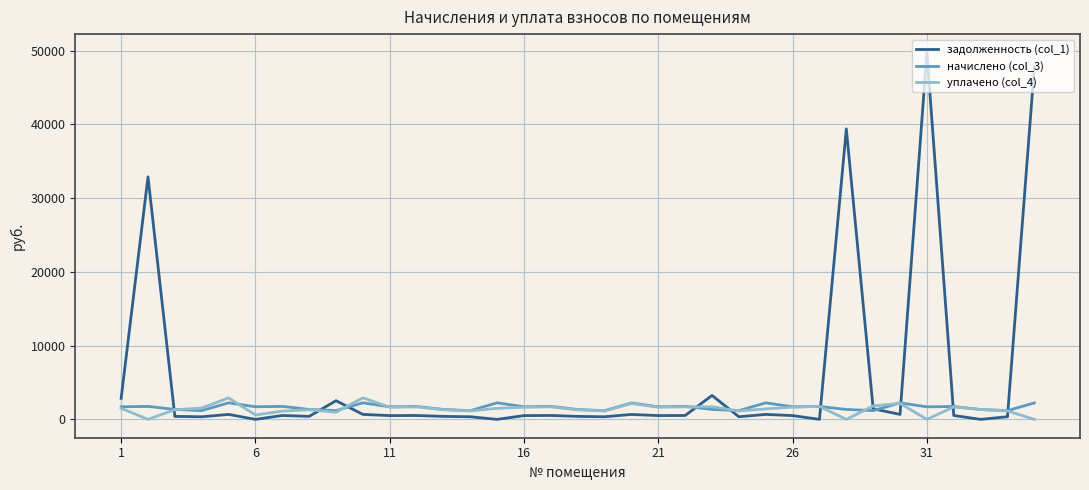

Which series has the largest range (max minus min)?

задолженность (col_1)